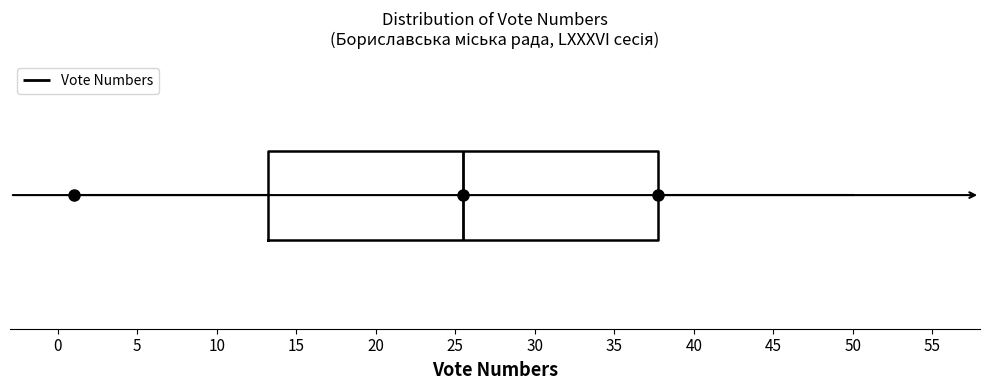

Where does the right whisker of the box end on the x-axis? The values are not printed on the chart, so give them approximately, as read against the axis.

50.0